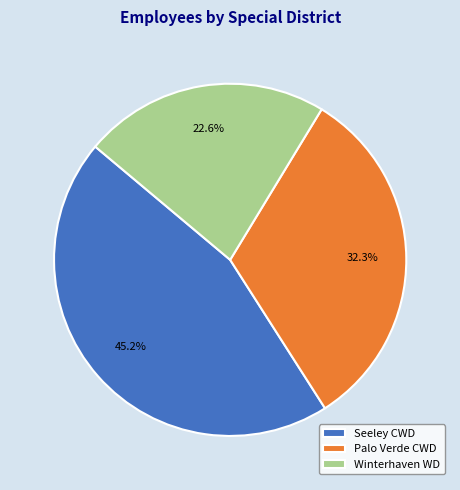

What percentage is NOT represented by Seeley CWD?

54.8%